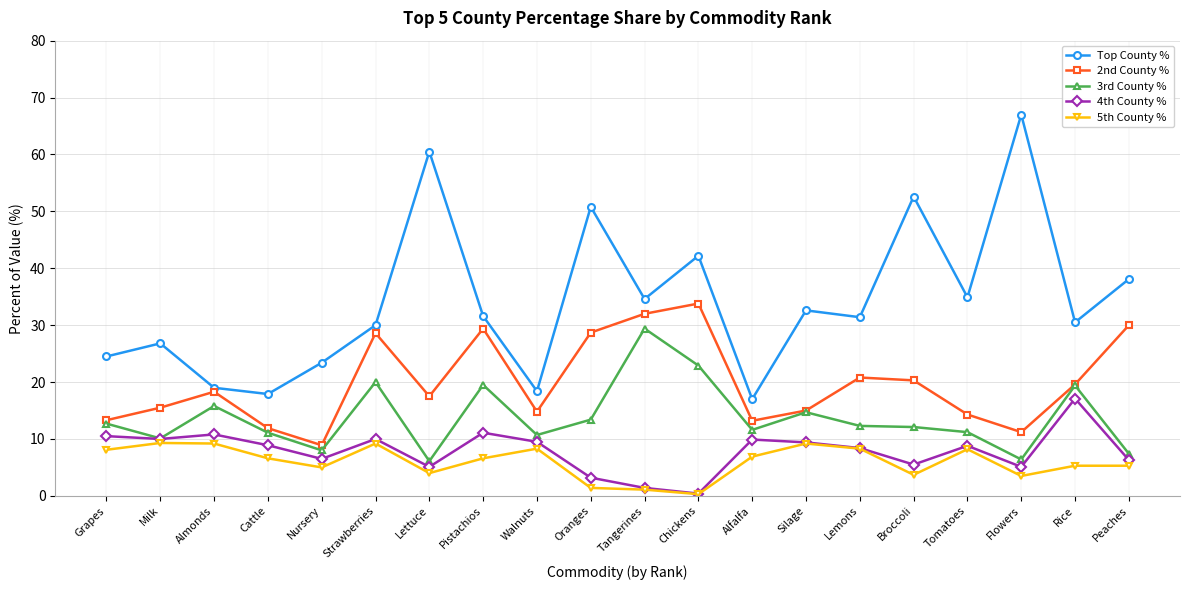

Which series has the largest total across all categories?

Top County %